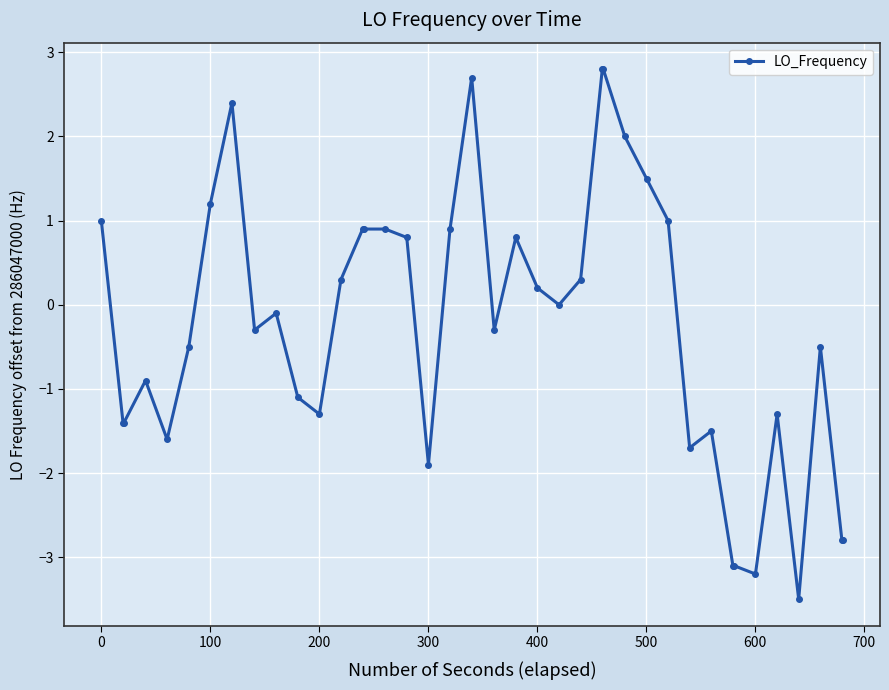

What is the value of the 22nd point from the left?

0.8